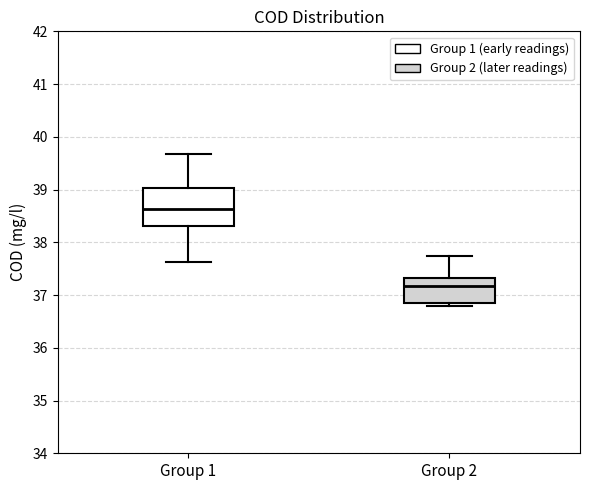

Which box has the highest median line?

Group 1